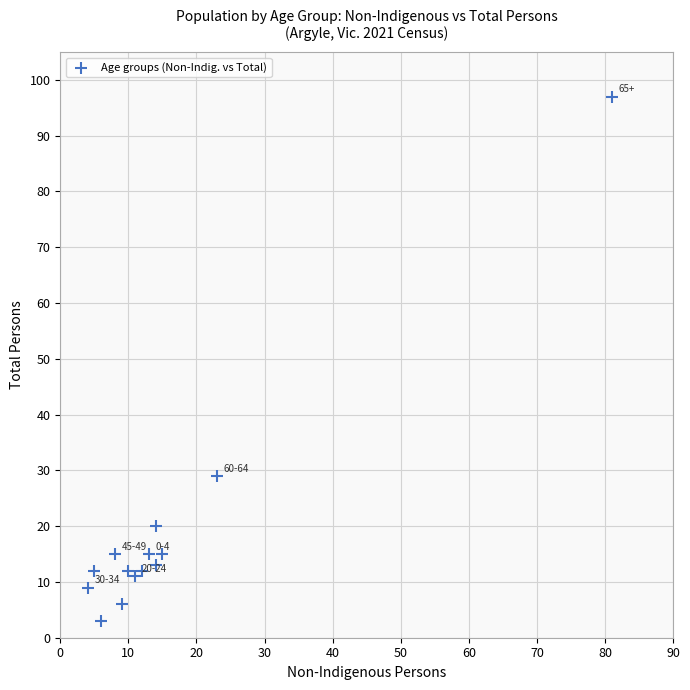

What Y value in the scatter plot is closest to 50?

29